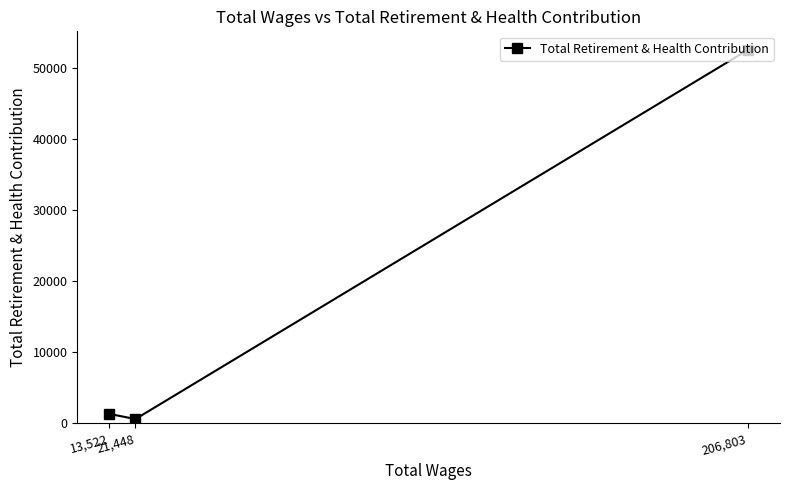

What is the sum of the values at 21,448 and 206,803?

53241